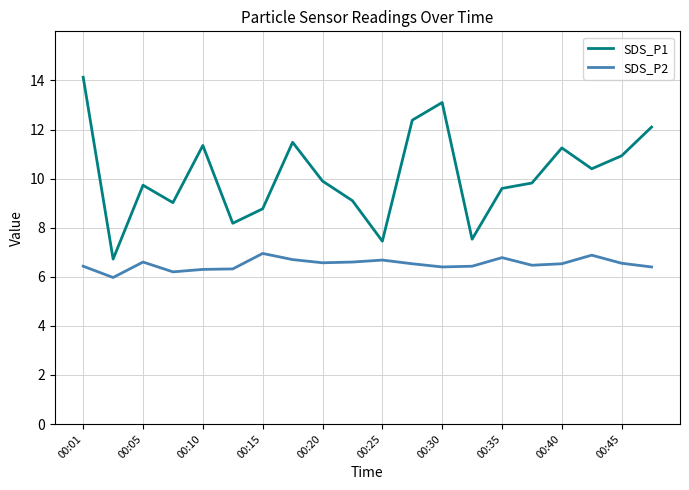

True or false: SDS_P2 and SDS_P1 cross at least once.

False